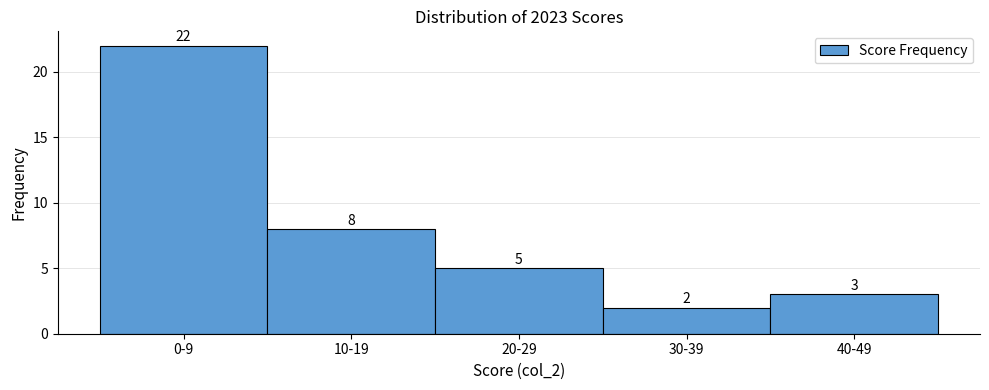

Reading left to right, transcribe all the data shown in this chart.

22	8	5	2	3